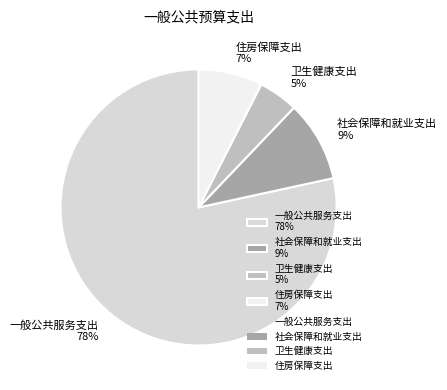

Is the sum of 社会保障和就业支出 9% and 一般公共服务支出 78% greater than half?

Yes